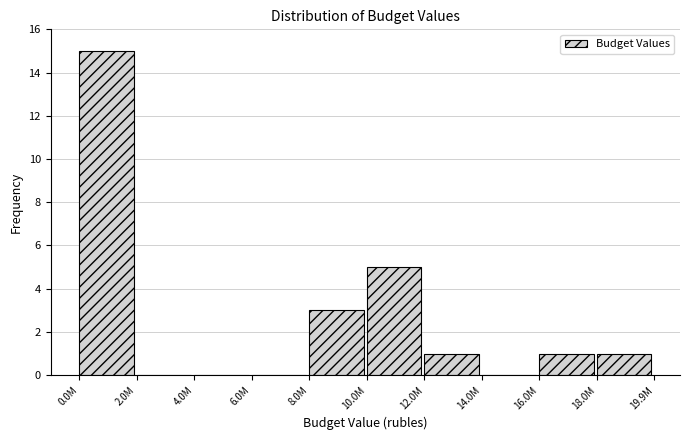

Reading left to right, extract all data points from this chart.

0.0M=15	2.0M=0	4.0M=0	6.0M=0	8.0M=3	10.0M=5	12.0M=1	14.0M=0	16.0M=1	18.0M=1